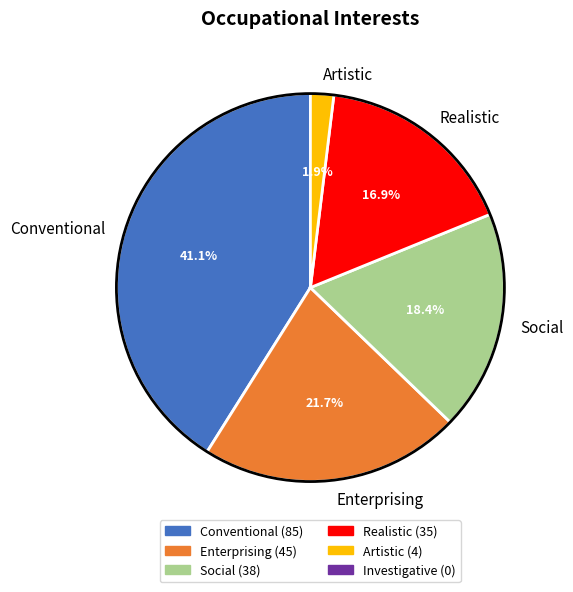

Approximately how many times larger is the value at Conventional compared to Enterprising?

1.9